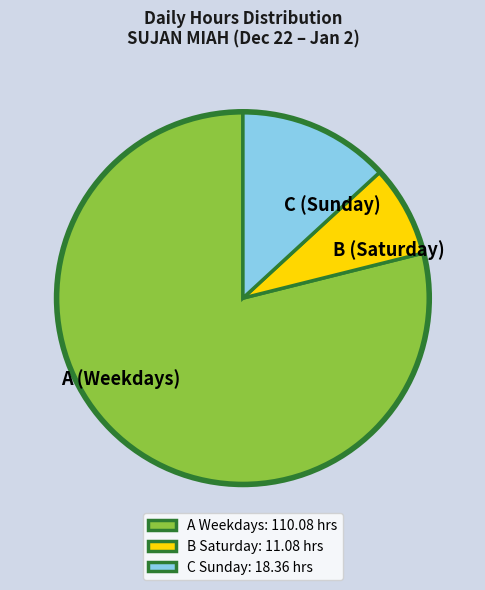

The A slice represents 79% of the pie. True or false?

True